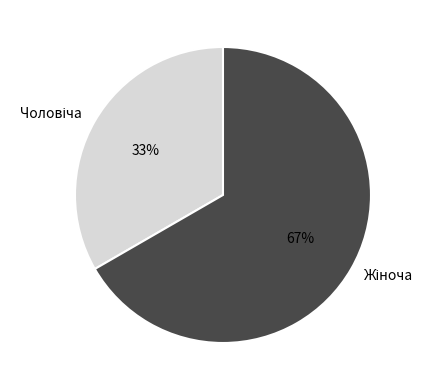

Is there a majority slice in this chart?

Yes